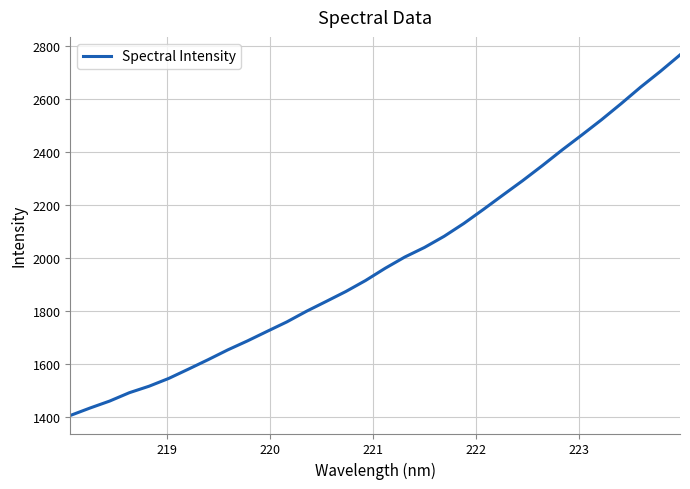

What is the smallest value displayed?

1404.6